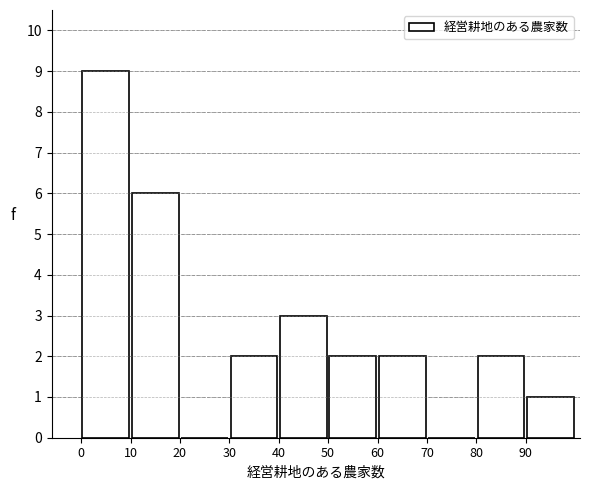

Which range on the x-axis has the tallest bar?

0 to 10